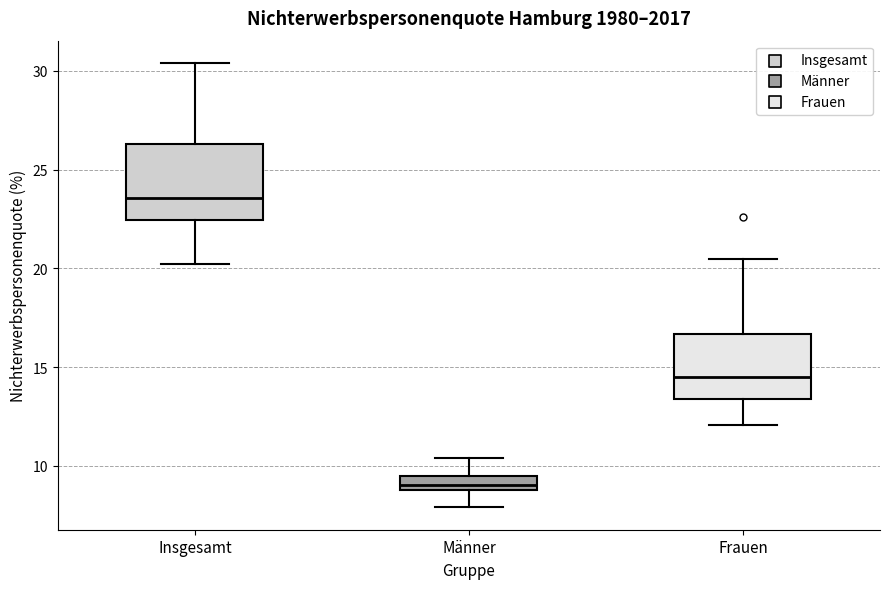

Where is the lower edge of the box for Männer on the y-axis? The values are not printed on the chart, so give them approximately, as read against the axis.

9.0